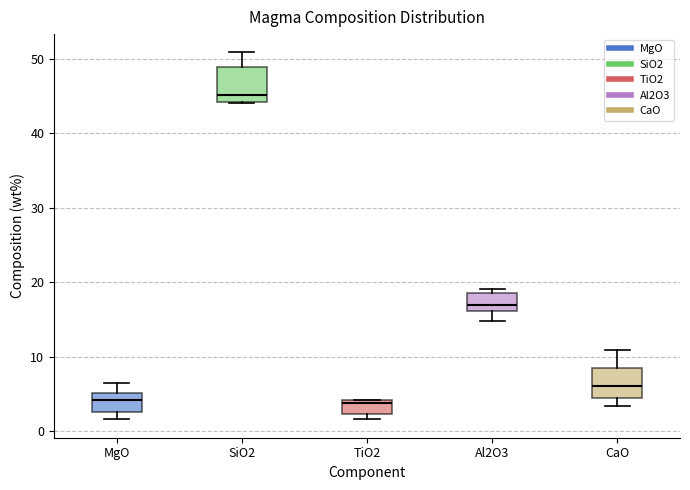

Reading left to right, read every box against the y-axis: the position of its median line, the range the box covers, and the ends of its whiskers. The values are not printed on the chart, so give them approximately, as read against the axis.

MgO: median 4, box 3 to 5, whiskers 2 to 7
SiO2: median 45, box 44 to 49, whiskers 44 to 51
TiO2: median 4 (just below the box's upper edge), box 2 to 4, whiskers 2 (just below the box's lower edge) to 4
Al2O3: median 17, box 16 to 19, whiskers 15 to 19 (just above the box's upper edge)
CaO: median 6, box 4 to 8, whiskers 3 to 11